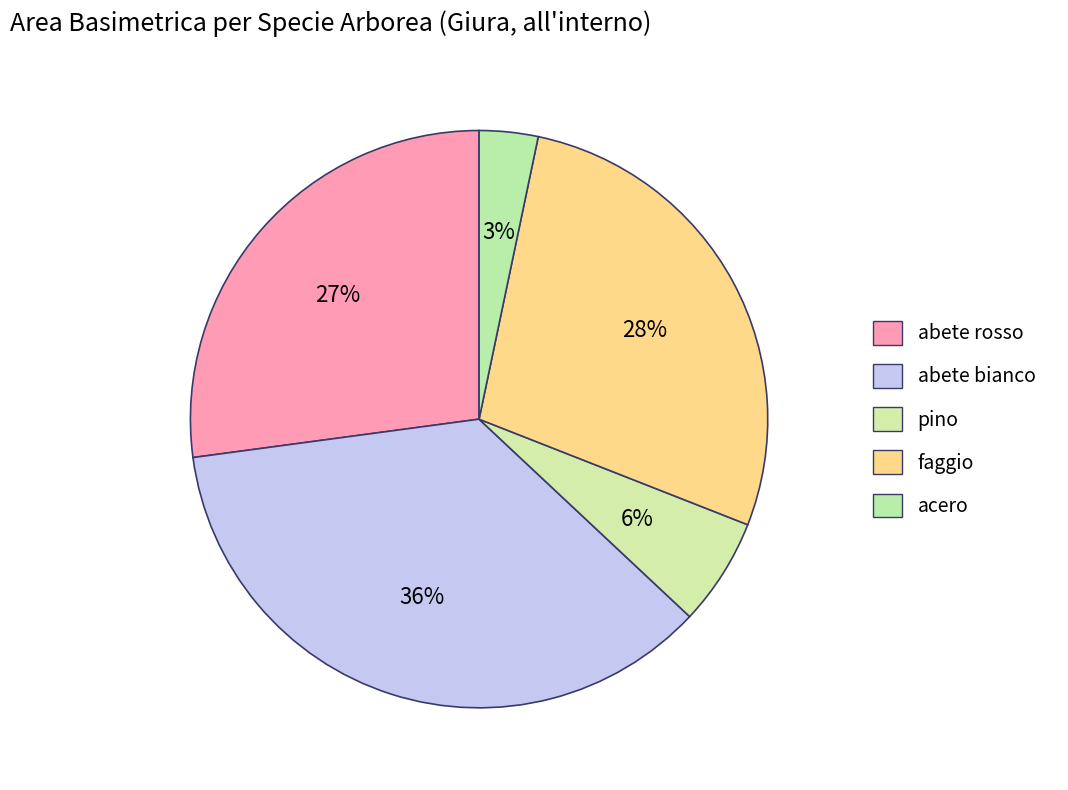

How many segments does this pie chart have?

5